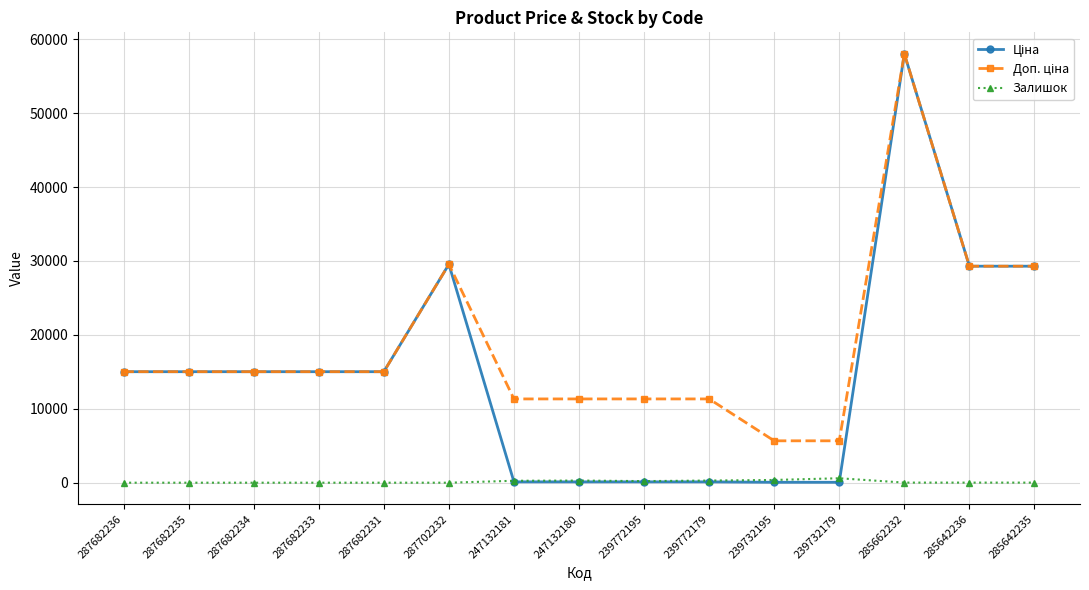

What is the total value across all series at 287682235?

30038.4